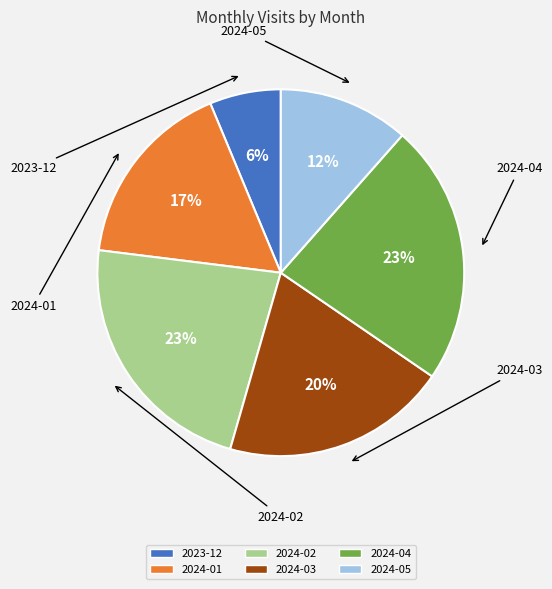

What is the ratio of the value at 2024-05 to the value at 2024-04?

0.5